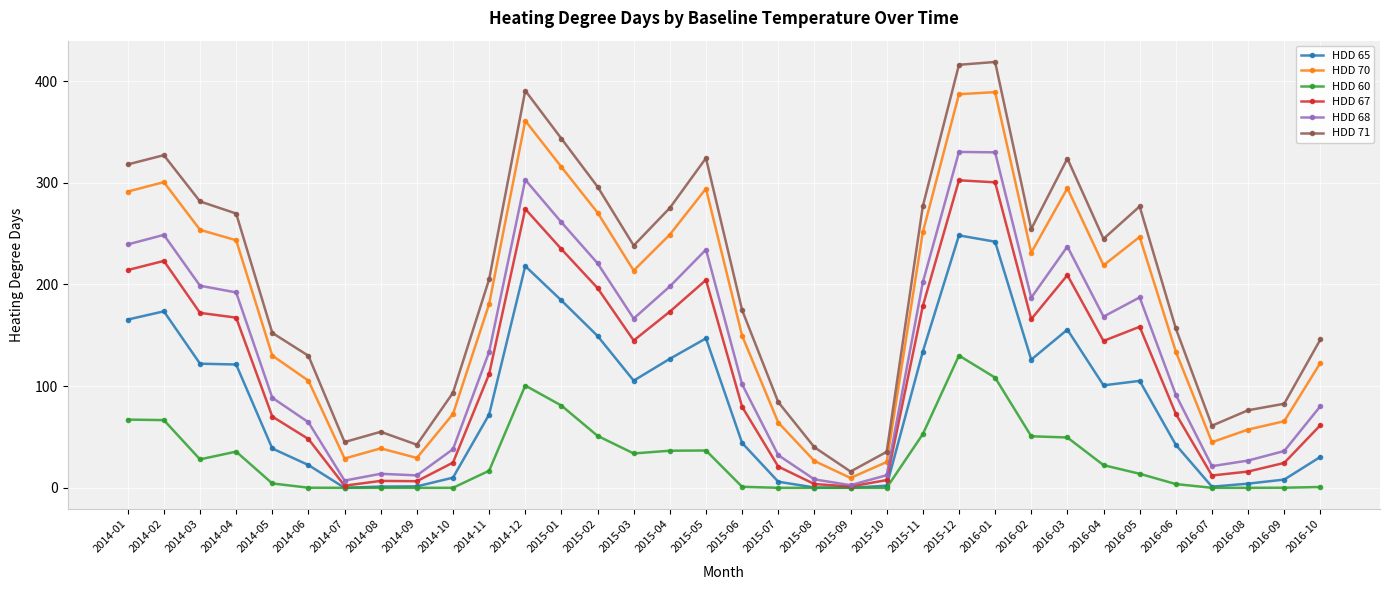

What is the average value of the HDD 68 series?

137.6